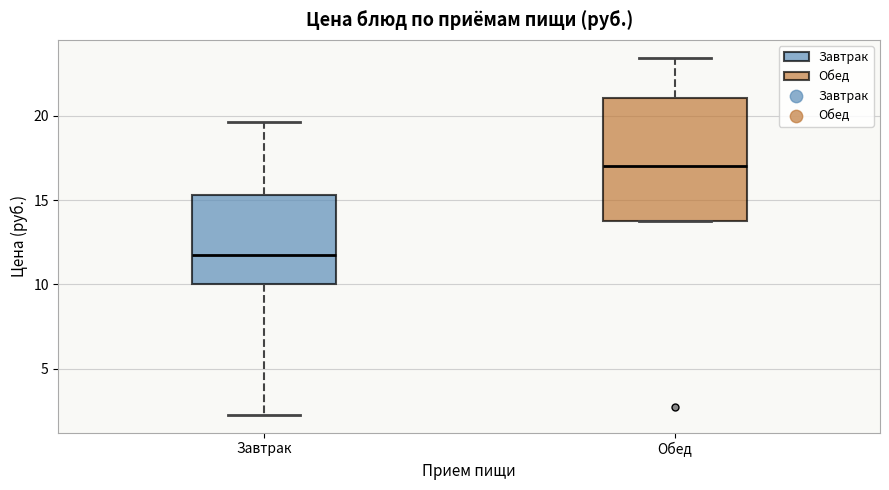

Reading left to right, read every box against the y-axis: the position of its median line, the range the box covers, and the ends of its whiskers. The values are not printed on the chart, so give them approximately, as read against the axis.

Завтрак: median 12.0, box 10.0 to 15.5, whiskers 2.5 to 19.5
Обед: median 17.0, box 14.0 to 21.0, whiskers 14.0 to 23.5